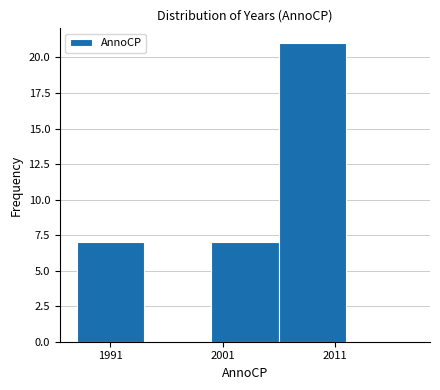

Reading left to right, list every bar in this chart as the range it spans on the x-axis followed by its height. The values are not printed on the chart, so give them approximately, as read against the axis.

1988 to 1994: 7
1994 to 2000: 0
2000 to 2006: 7
2006 to 2012: 21
2012 to 2018: 0